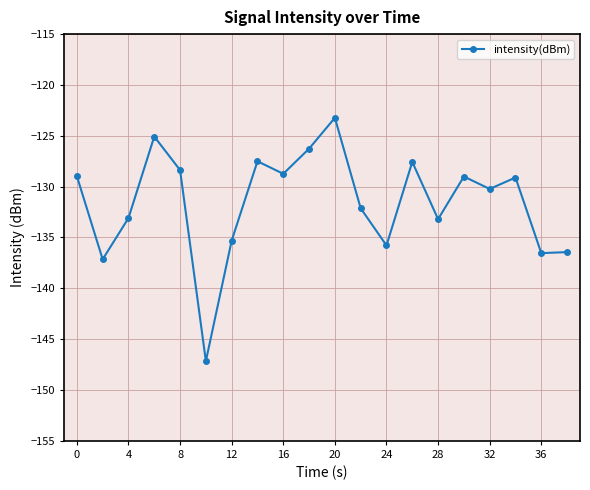

How many points are higher than both their immediate neighbors (excluding endpoints)?

6